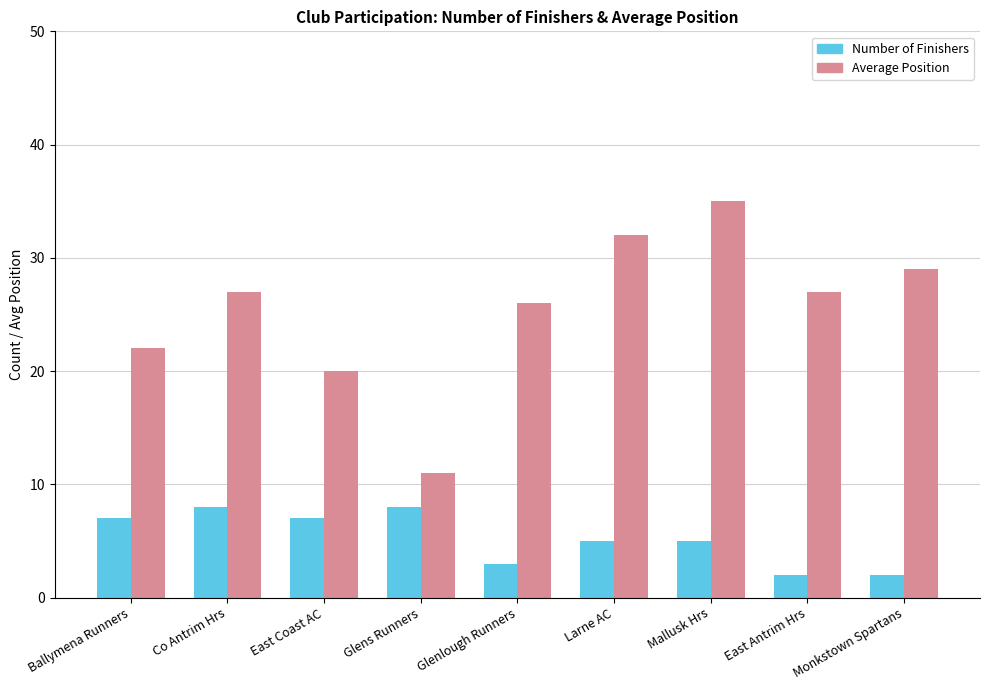

Read the Number of Finishers value at Ballymena Runners.

7